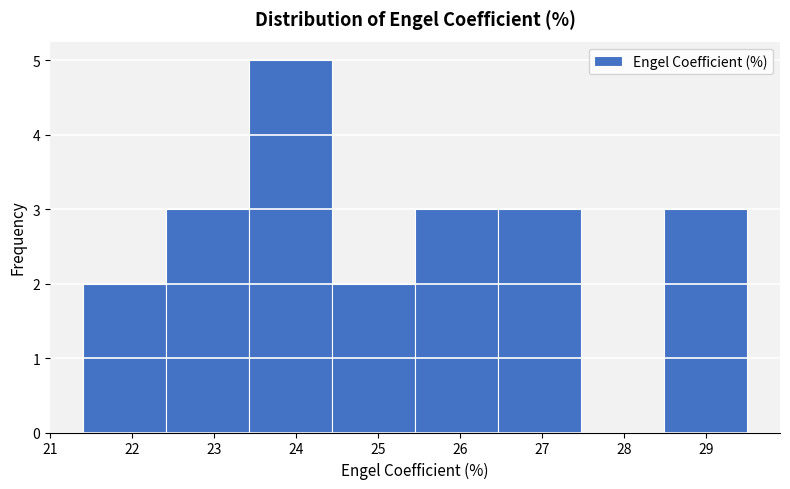

Reading left to right, list every bar in this chart as the range it spans on the x-axis followed by its height. Neither the bar edges nor the heights are printed on the chart, so give them approximately, as read against the axes.

21.4 to 22.4: 2
22.4 to 23.4: 3
23.4 to 24.4: 5
24.4 to 25.5: 2
25.5 to 26.5: 3
26.5 to 27.5: 3
27.5 to 28.5: 0
28.5 to 29.5: 3